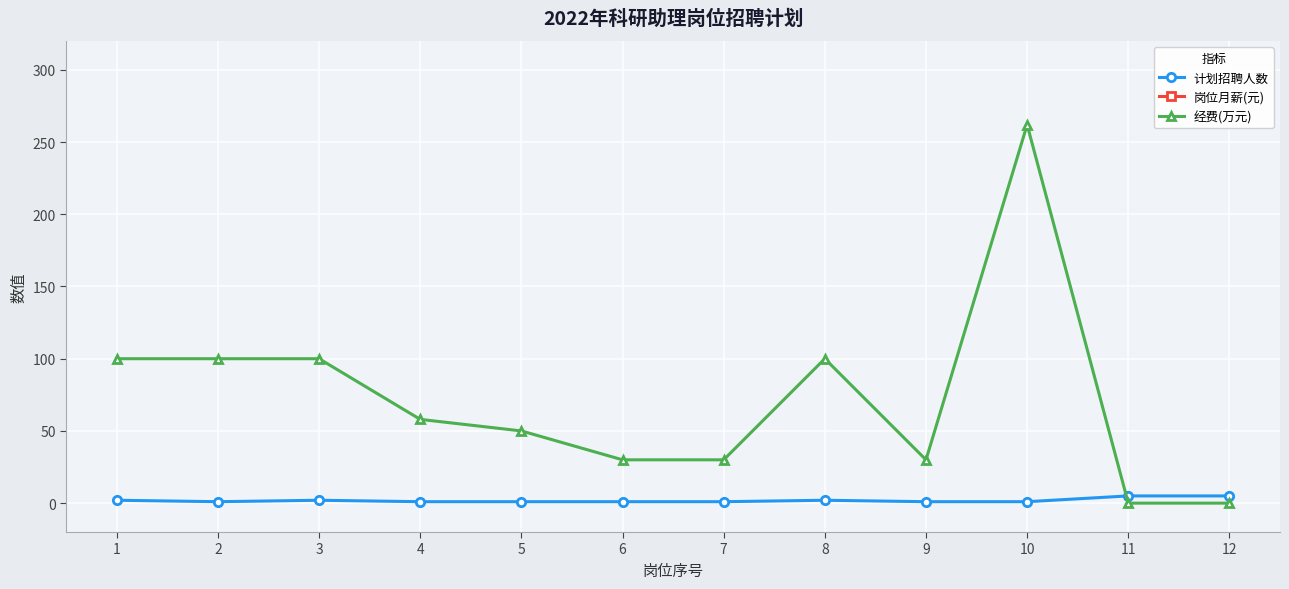

True or false: 计划招聘人数 has a value of 1 at 7.

False